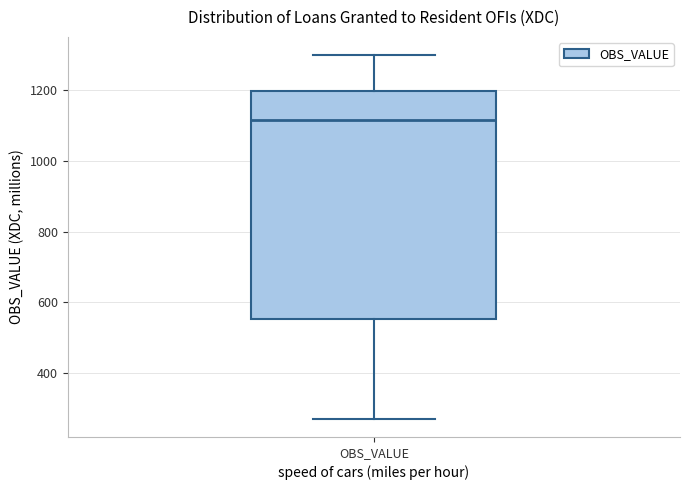

Transcribe this box plot: give where the median line is, the range the box spans, and where the two whiskers end, as read against the y-axis. The values are not printed on the chart, so give them approximately, as read against the axis.

median 1120, box 560 to 1200, whiskers 280 to 1300